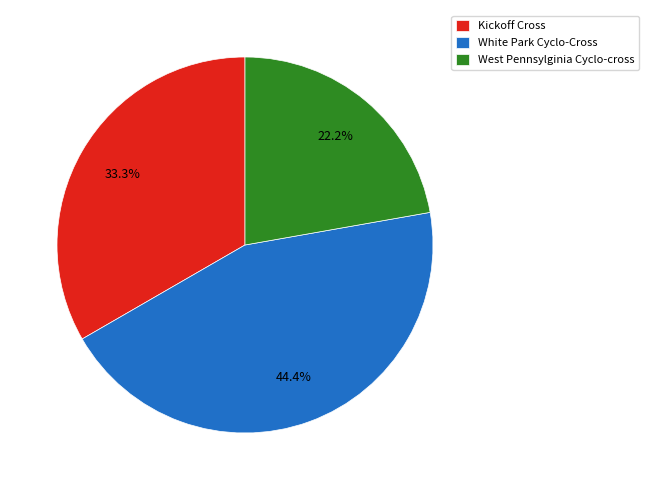

Does West Pennsylginia Cyclo-cross account for over 50% of the chart?

No